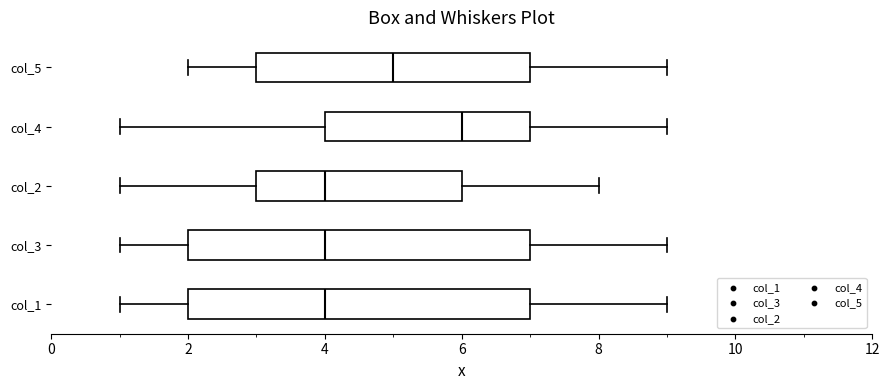

Reading bottom to top, read every box against the x-axis: the position of its median line, the range the box covers, and the ends of its whiskers. The values are not printed on the chart, so give them approximately, as read against the axis.

col_1: median 4, box 2 to 7, whiskers 1 to 9
col_3: median 4, box 2 to 7, whiskers 1 to 9
col_2: median 4, box 3 to 6, whiskers 1 to 8
col_4: median 6, box 4 to 7, whiskers 1 to 9
col_5: median 5, box 3 to 7, whiskers 2 to 9